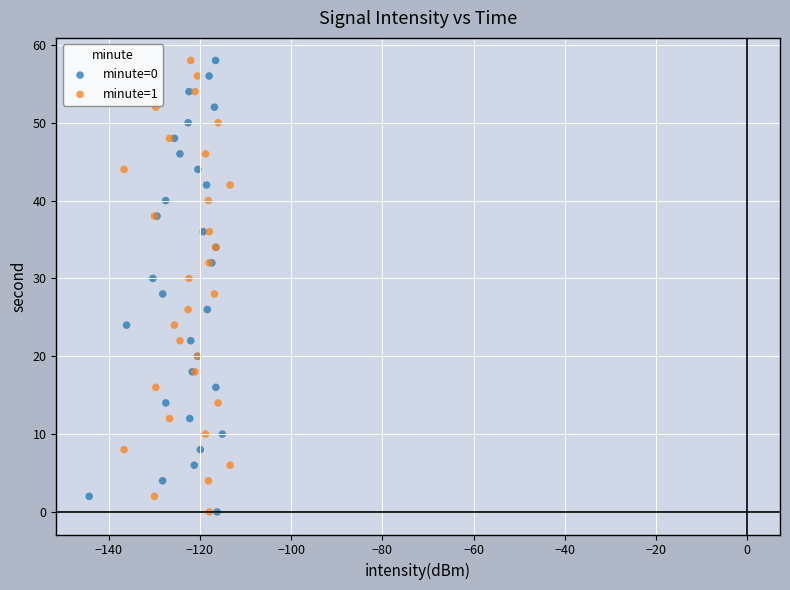

What are all the series names shown in the legend?

minute=0, minute=1